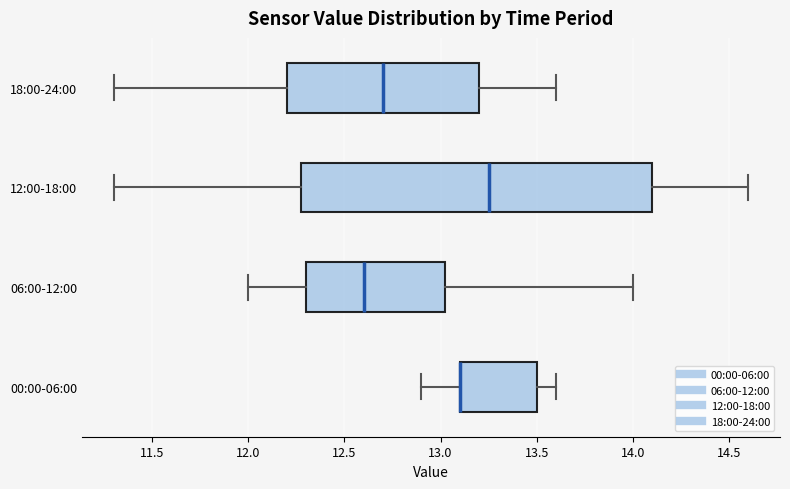

Reading bottom to top, transcribe this box plot: for each box, give where its median line is, the range the box spans, and where its two whiskers end, as read against the x-axis. The values are not printed on the chart, so give them approximately, as read against the axis.

00:00-06:00: median 13.10 (drawn on the box's left edge), box 13.10 to 13.50, whiskers 12.90 to 13.60
06:00-12:00: median 12.60, box 12.30 to 13.05, whiskers 12.00 to 14.00
12:00-18:00: median 13.25, box 12.30 to 14.10, whiskers 11.30 to 14.60
18:00-24:00: median 12.70, box 12.20 to 13.20, whiskers 11.30 to 13.60